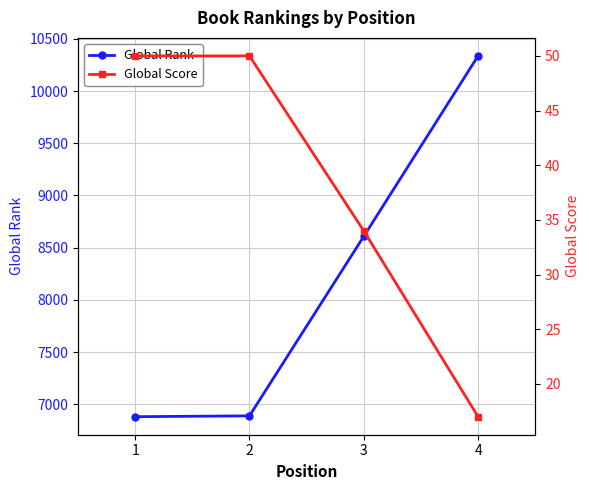

True or false: Global Score has a value of 34 at 3.

True